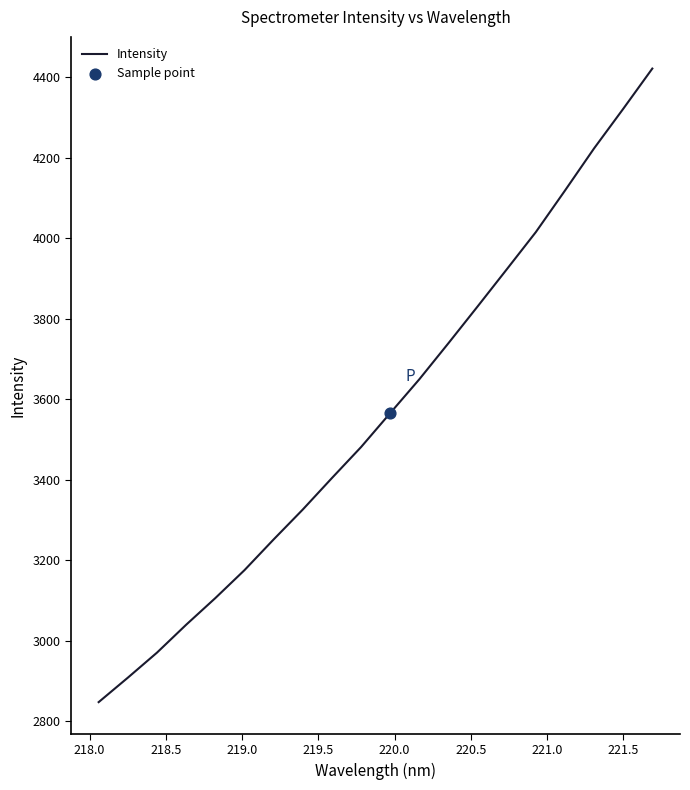

What is the difference between the maximum and minimum values?

1573.8